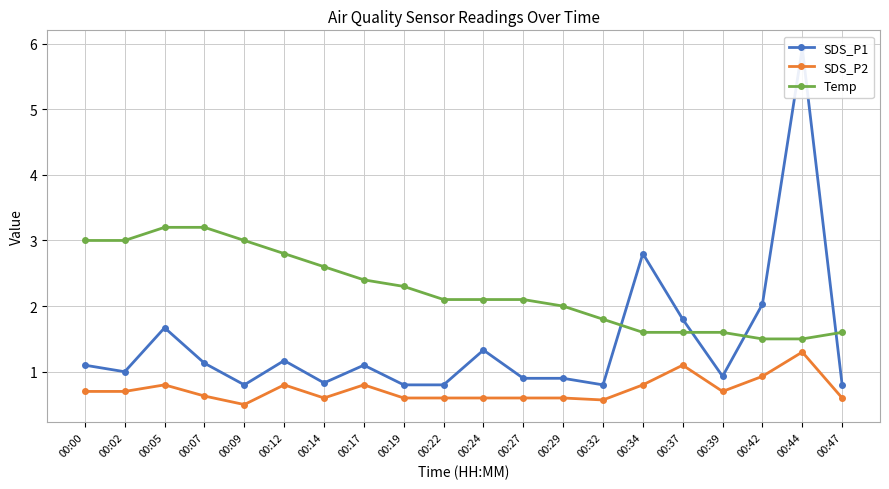

Rank the series by their average value, from lowest to highest.

SDS_P2, SDS_P1, Temp